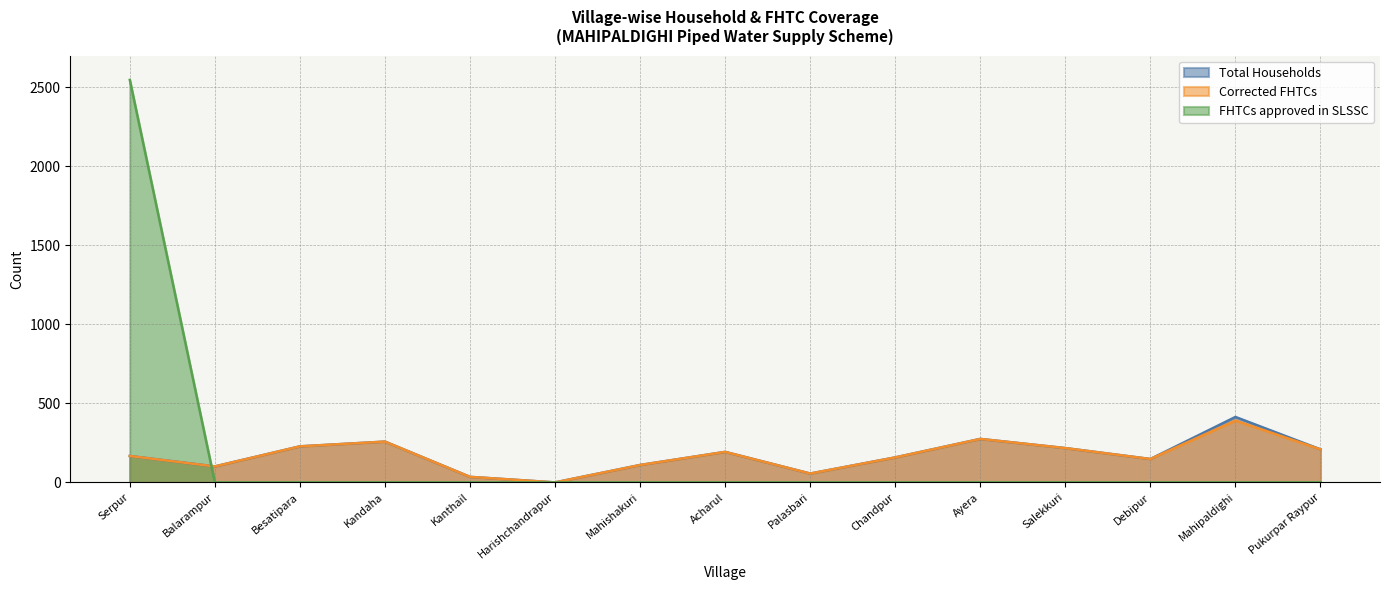

List the labels in order of Corrected FHTCs value, largest first.

Mahipaldighi, Ayera, Kandaha, Besatipara, Salekkuri, Pukurpar Raypur, Acharul, Serpur, Chandpur, Debipur, Mahishakuri, Balarampur, Palasbari, Kanthail, Harishchandrapur